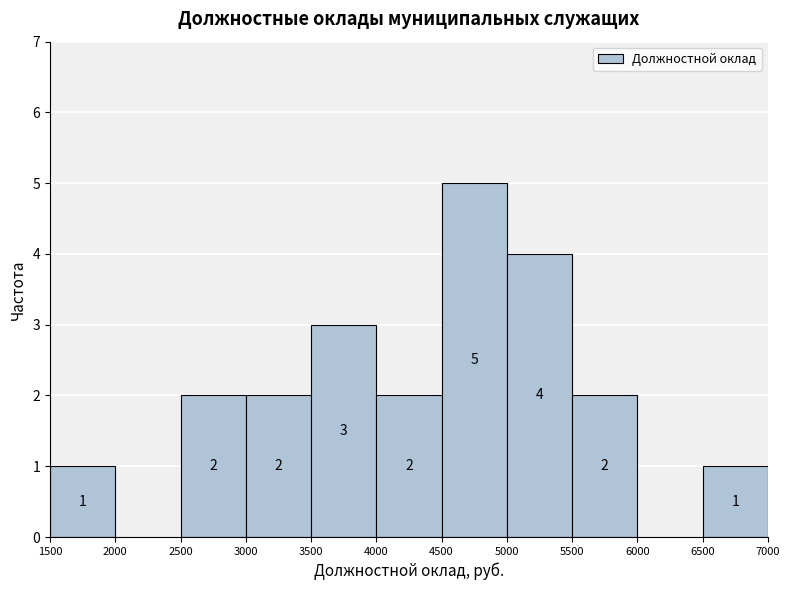

Which range on the x-axis has the tallest bar?

4500 to 5000